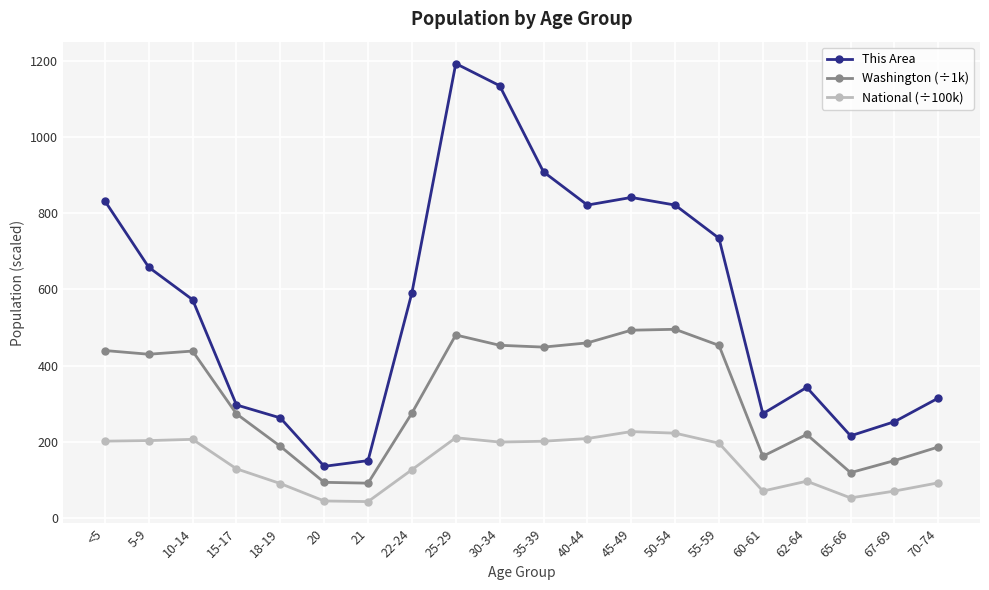

Rank the series by their maximum value, from lowest to highest.

National (÷100k), Washington (÷1k), This Area